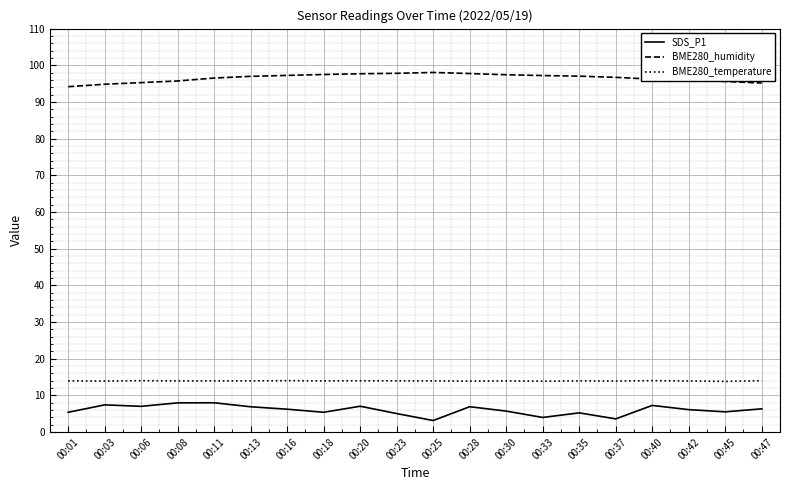

Is it true that SDS_P1 equals 7.2 at 00:40?

True